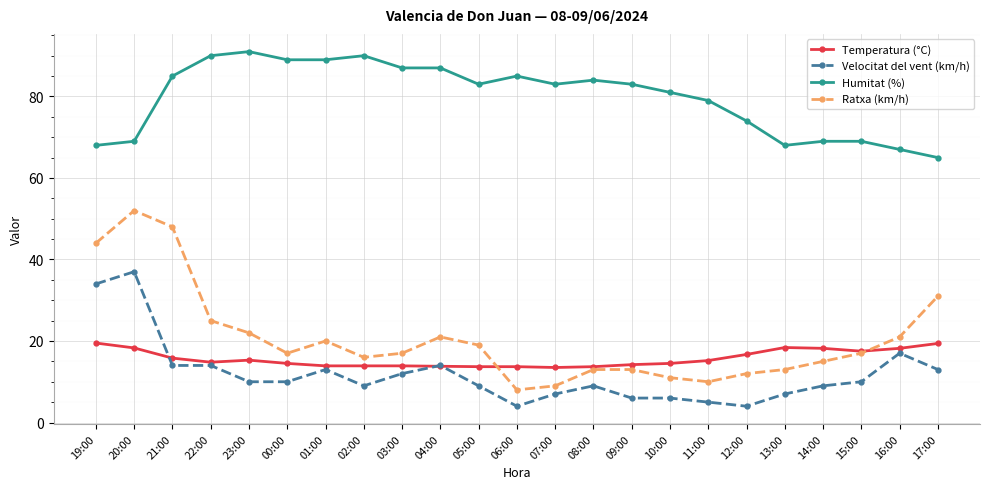

Rank the series at 23:00 from lowest to highest value.

Velocitat del vent (km/h), Temperatura (°C), Ratxa (km/h), Humitat (%)